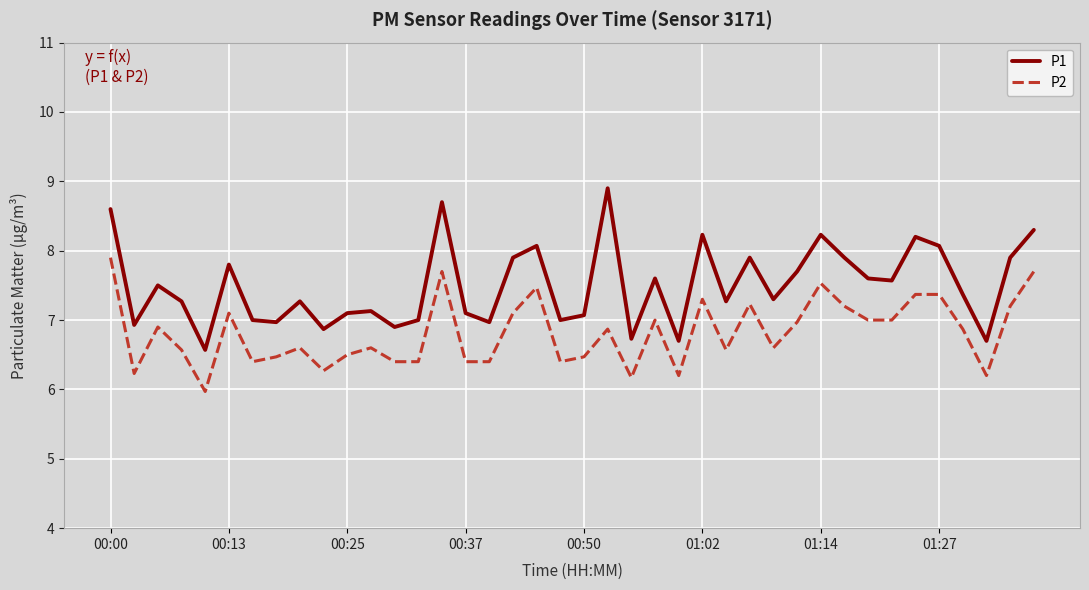

Which series has the largest range (max minus min)?

P1